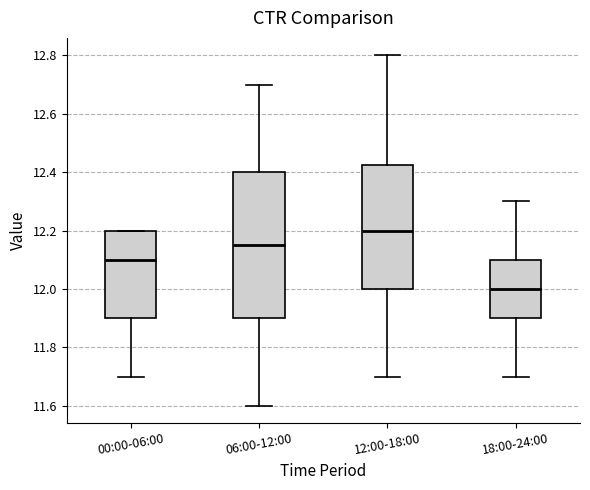

Which box's median line is the lowest?

18:00-24:00